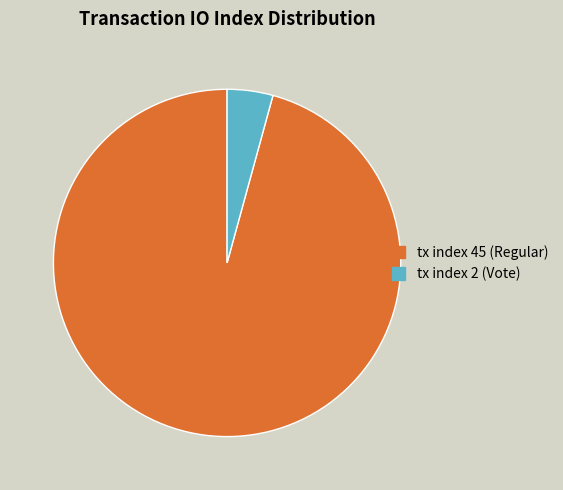

The tx index 2 (Vote) slice represents 10% of the pie. True or false?

False